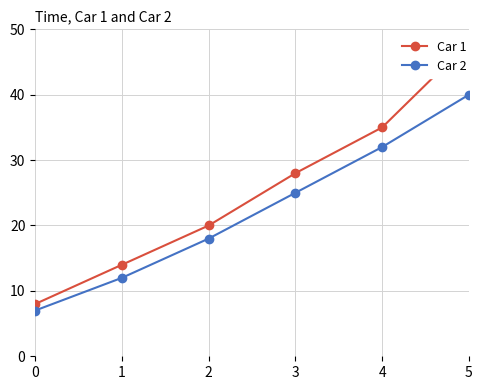

Does the chart have visible grid lines?

Yes